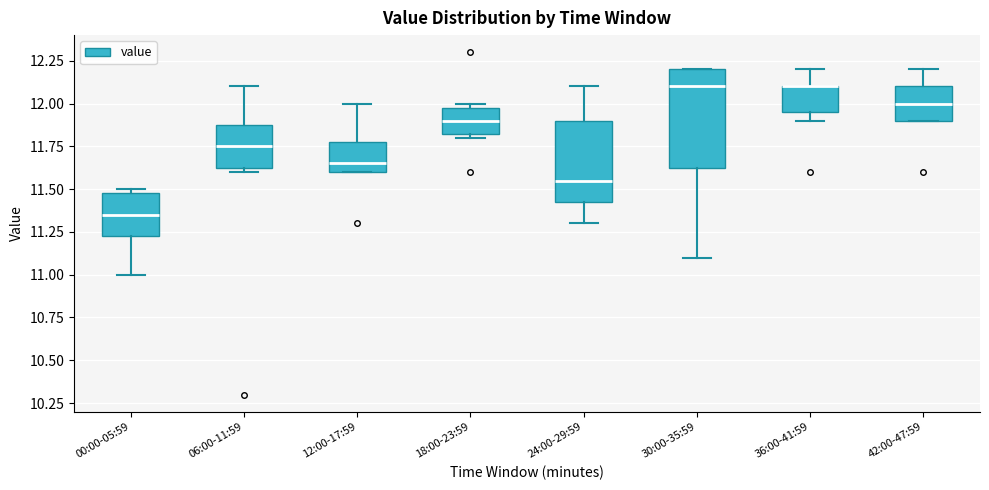

Reading left to right, transcribe this box plot: for each box, give where its median line is, the range the box spans, and where its two whiskers end, as read against the y-axis. The values are not printed on the chart, so give them approximately, as read against the axis.

00:00-05:59: median 11.35, box 11.25 to 11.50, whiskers 11.00 to 11.50 (just above the box's upper edge)
06:00-11:59: median 11.75, box 11.65 to 11.90, whiskers 11.60 to 12.10
12:00-17:59: median 11.65, box 11.60 to 11.80, whiskers 11.60 to 12.00
18:00-23:59: median 11.90, box 11.85 to 12.00, whiskers 11.80 to 12.00 (just above the box's upper edge)
24:00-29:59: median 11.55, box 11.45 to 11.90, whiskers 11.30 to 12.10
30:00-35:59: median 12.10, box 11.65 to 12.20, whiskers 11.10 to 12.20
36:00-41:59: median 12.10 (drawn on the box's upper edge), box 11.95 to 12.10, whiskers 11.90 to 12.20
42:00-47:59: median 12.00, box 11.90 to 12.10, whiskers 11.90 to 12.20